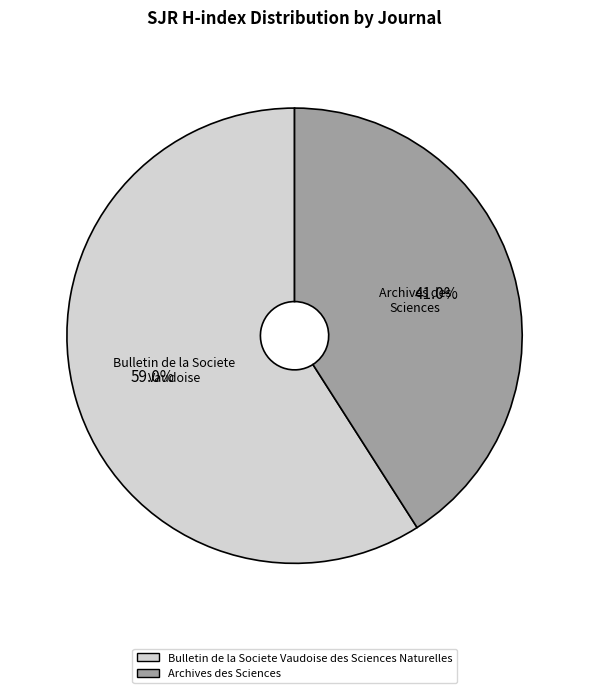

The Archives des Sciences slice represents 54% of the pie. True or false?

False